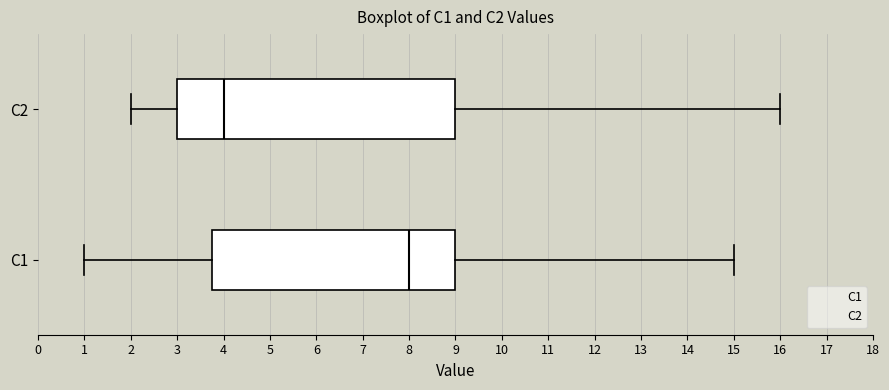

Where does the right whisker of the box for C2 end on the x-axis? The values are not printed on the chart, so give them approximately, as read against the axis.

16.0